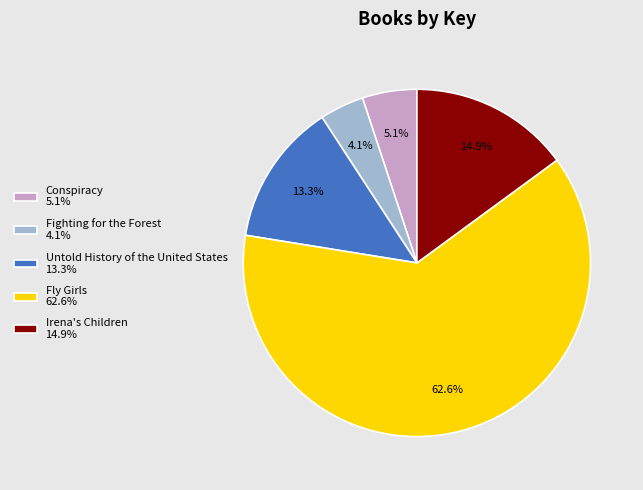

What percentage do Untold History of the United States and Irena's Children together represent?

28.2%